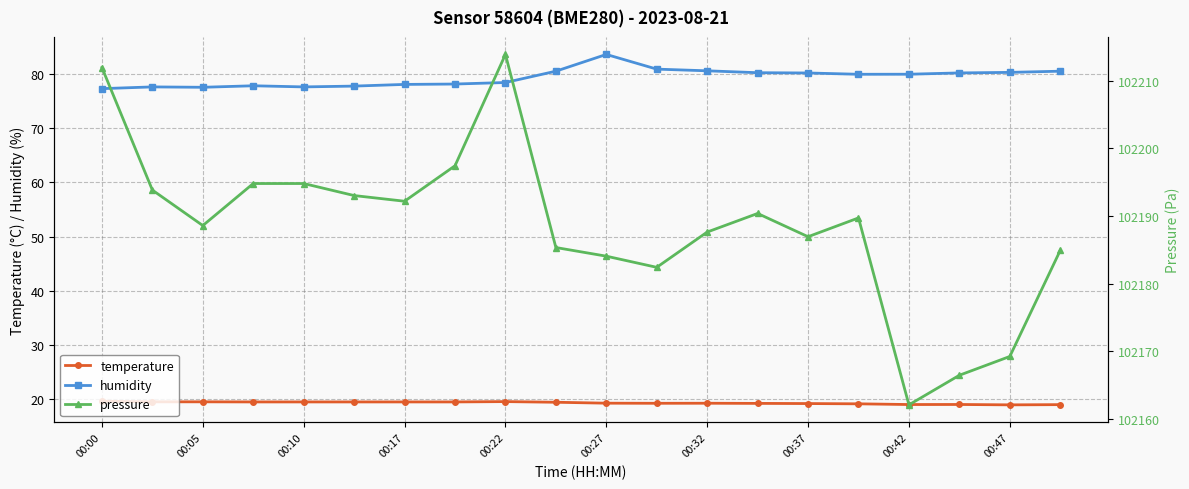

What is the average value of the humidity series?

79.4